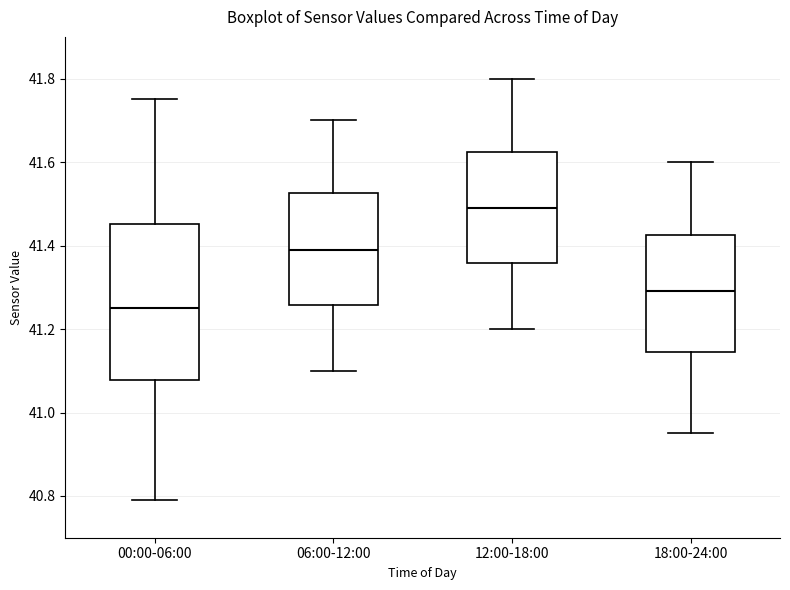

Which box has the lowest median line?

00:00-06:00